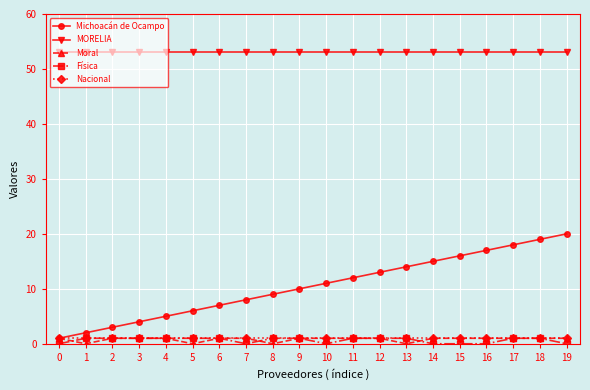

Reading right to left, transcribe all the data shown in this chart.

Michoacán de Ocampo: 19=20	18=19	17=18	16=17	15=16	14=15	13=14	12=13	11=12	10=11	9=10	8=9	7=8	6=7	5=6	4=5	3=4	2=3	1=2	0=1
MORELIA: 19=53	18=53	17=53	16=53	15=53	14=53	13=53	12=53	11=53	10=53	9=53	8=53	7=53	6=53	5=53	4=53	3=53	2=53	1=53	0=53
Moral: 19=1	18=1	17=1	16=1	15=1	14=1	13=0	12=1	11=1	10=1	9=1	8=0	7=1	6=1	5=0	4=1	3=1	2=1	1=0	0=1
Física: 19=0	18=1	17=1	16=0	15=0	14=0	13=1	12=1	11=1	10=0	9=1	8=1	7=0	6=1	5=1	4=1	3=1	2=1	1=1	0=0
Nacional: 19=1	18=1	17=1	16=1	15=1	14=1	13=1	12=1	11=1	10=1	9=1	8=1	7=1	6=1	5=1	4=1	3=1	2=1	1=1	0=1